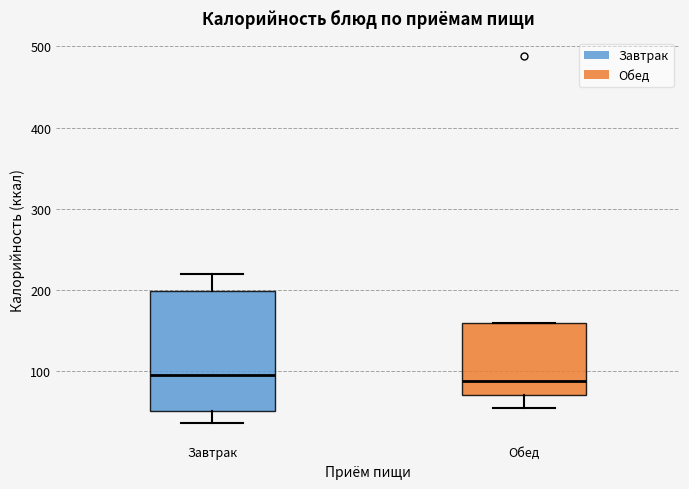

Which box is the tallest, from its lower edge to its upper edge?

Завтрак